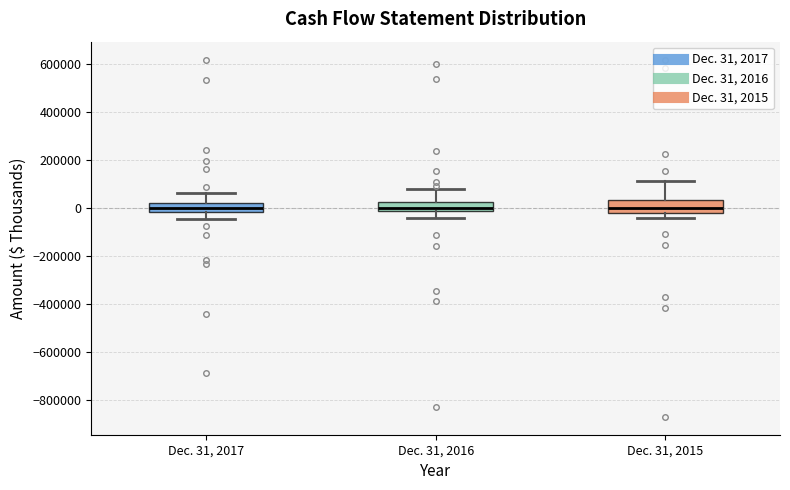

Where is the upper edge of the box for Dec. 31, 2017 on the y-axis? The values are not printed on the chart, so give them approximately, as read against the axis.

20000